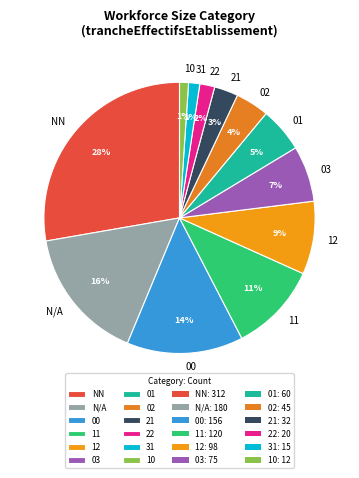

To the nearest percent, what is the difference between the largest and smallest slice percentages?

27%